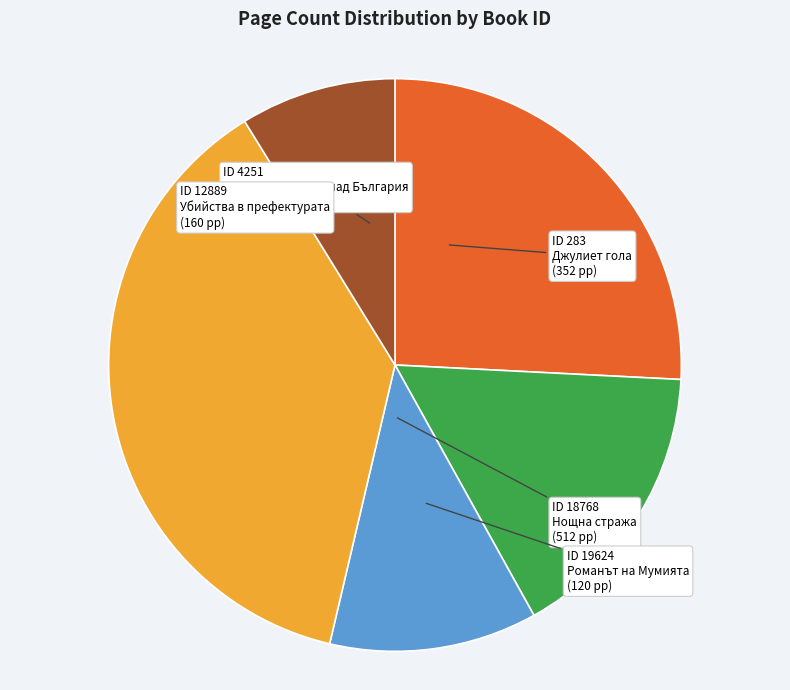

Is there any slice that represents more than half of the pie?

No